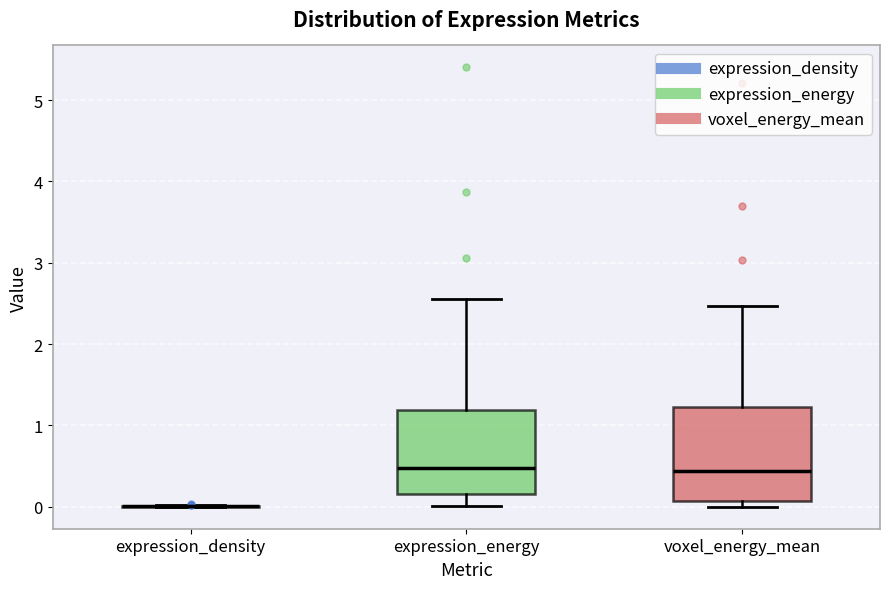

Reading left to right, transcribe this box plot: for each box, give where its median line is, the range the box spans, and where its two whiskers end, as read against the y-axis. The values are not printed on the chart, so give them approximately, as read against the axis.

expression_density: box collapsed to a line at 0.0, whiskers 0.0 to 0.0
expression_energy: median 0.5, box 0.2 to 1.2, whiskers 0.0 to 2.6
voxel_energy_mean: median 0.4, box 0.1 to 1.2, whiskers 0.0 to 2.5